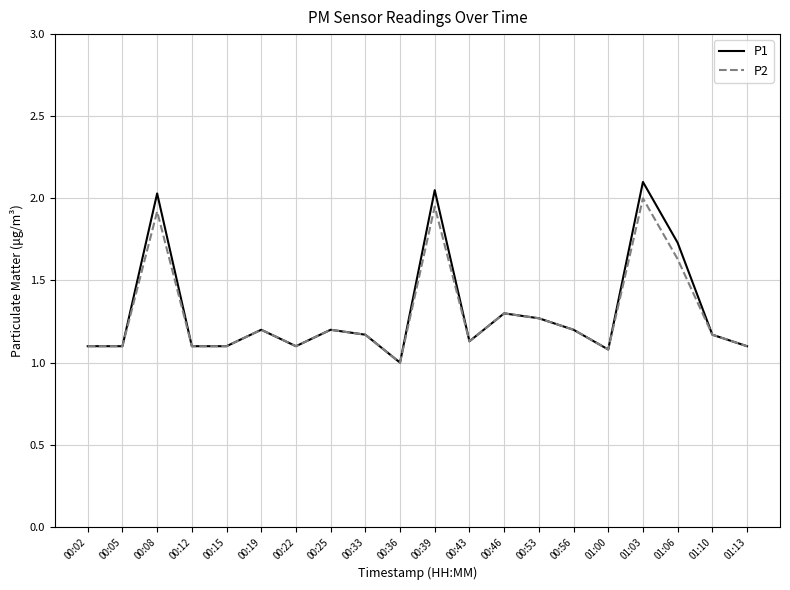

How many values in the P2 series exceed 1?

19